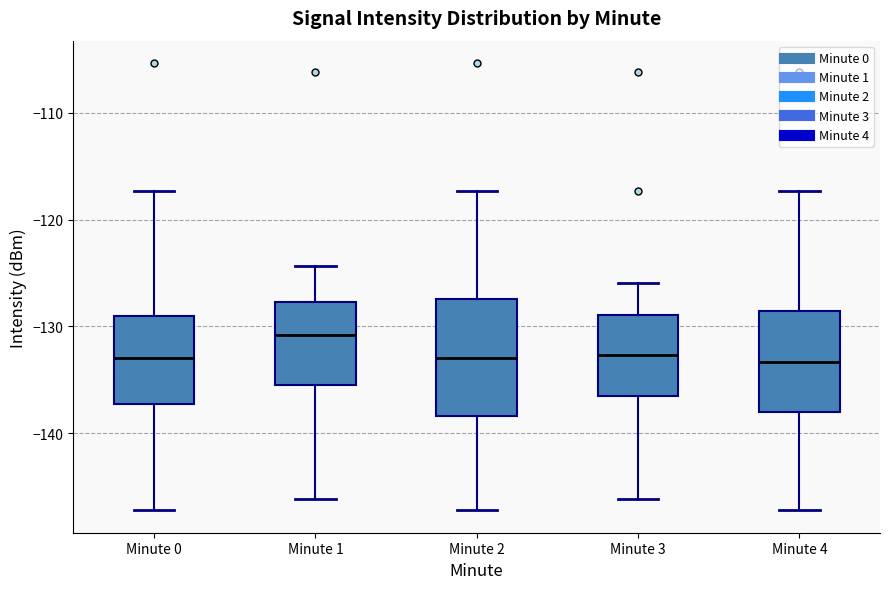

Reading left to right, read every box against the y-axis: the position of its median line, the range the box covers, and the ends of its whiskers. The values are not printed on the chart, so give them approximately, as read against the axis.

Minute 0: median -133, box -137 to -129, whiskers -147 to -117
Minute 1: median -131, box -135 to -128, whiskers -146 to -124
Minute 2: median -133, box -138 to -127, whiskers -147 to -117
Minute 3: median -133, box -137 to -129, whiskers -146 to -126
Minute 4: median -133, box -138 to -129, whiskers -147 to -117